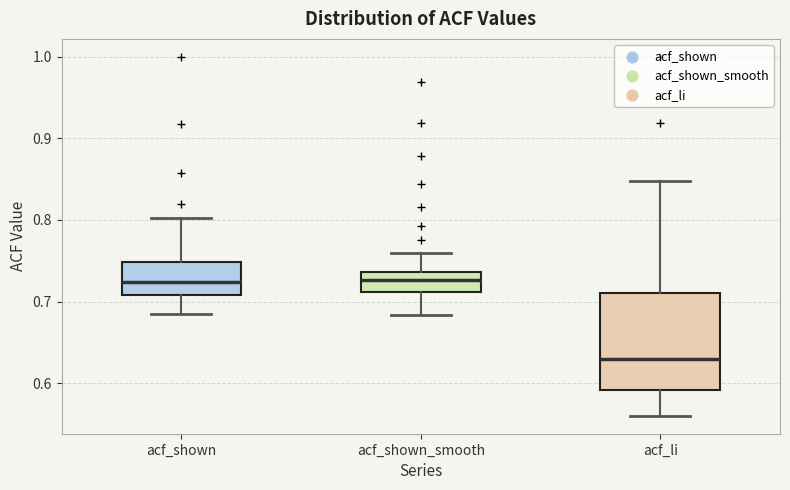

Reading left to right, transcribe this box plot: for each box, give where its median line is, the range the box spans, and where its two whiskers end, as read against the y-axis. The values are not printed on the chart, so give them approximately, as read against the axis.

acf_shown: median 0.72, box 0.71 to 0.75, whiskers 0.69 to 0.80
acf_shown_smooth: median 0.73, box 0.71 to 0.74, whiskers 0.68 to 0.76
acf_li: median 0.63, box 0.59 to 0.71, whiskers 0.56 to 0.85